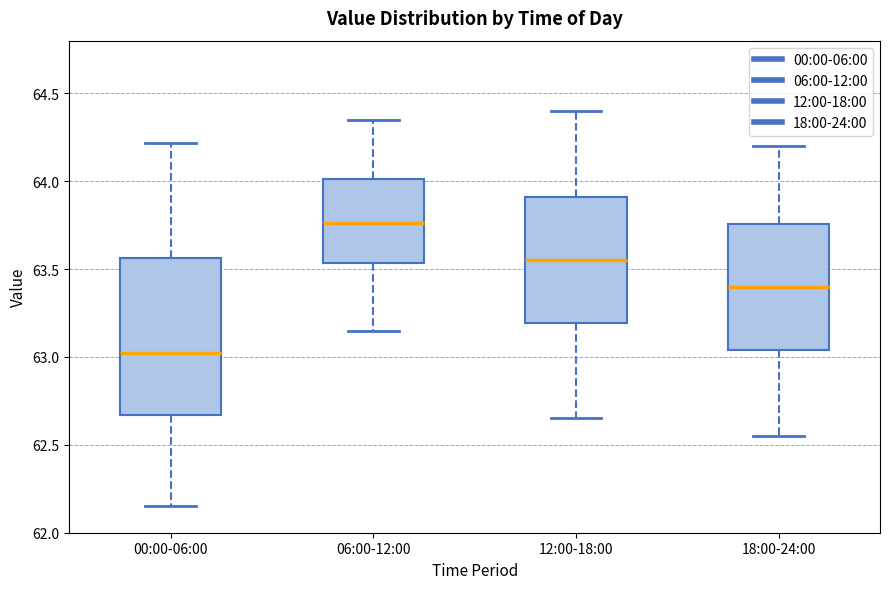

Reading left to right, read every box against the y-axis: the position of its median line, the range the box covers, and the ends of its whiskers. The values are not printed on the chart, so give them approximately, as read against the axis.

00:00-06:00: median 63.05, box 62.65 to 63.55, whiskers 62.15 to 64.20
06:00-12:00: median 63.75, box 63.55 to 64.00, whiskers 63.15 to 64.35
12:00-18:00: median 63.55, box 63.20 to 63.90, whiskers 62.65 to 64.40
18:00-24:00: median 63.40, box 63.05 to 63.75, whiskers 62.55 to 64.20